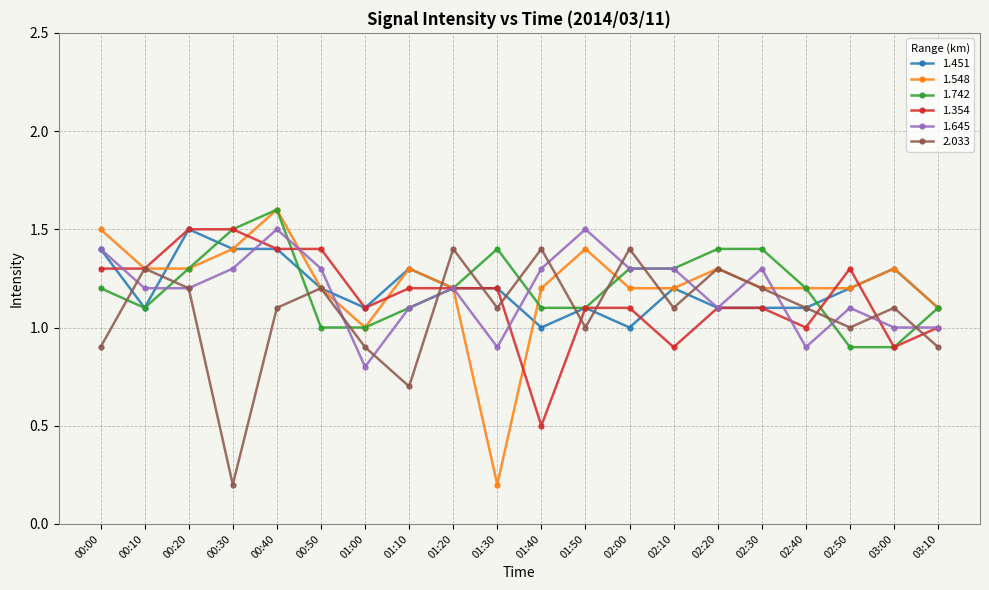

What is the difference between the highest and lowest values at 01:10?

0.6